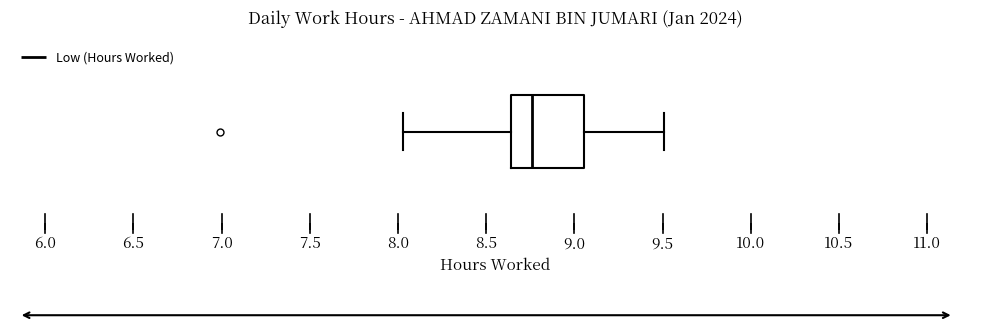

Read this box plot against the x-axis: the position of the median line, the range covered by the box, and the ends of both whiskers. The values are not printed on the chart, so give them approximately, as read against the axis.

median 8.75, box 8.65 to 9.05, whiskers 8.05 to 9.50